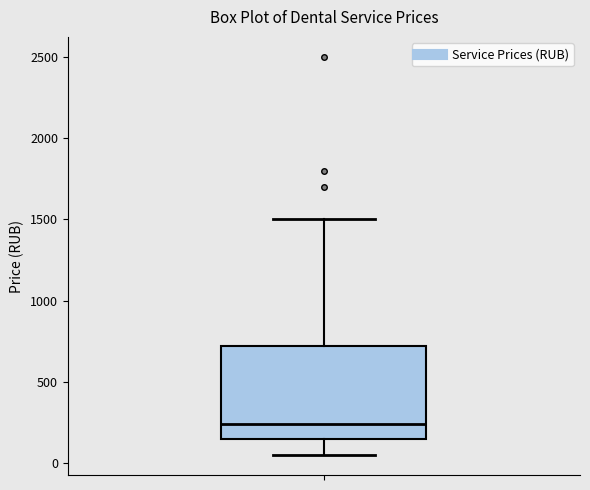

Where does the median line of the box sit on the y-axis? The values are not printed on the chart, so give them approximately, as read against the axis.

250